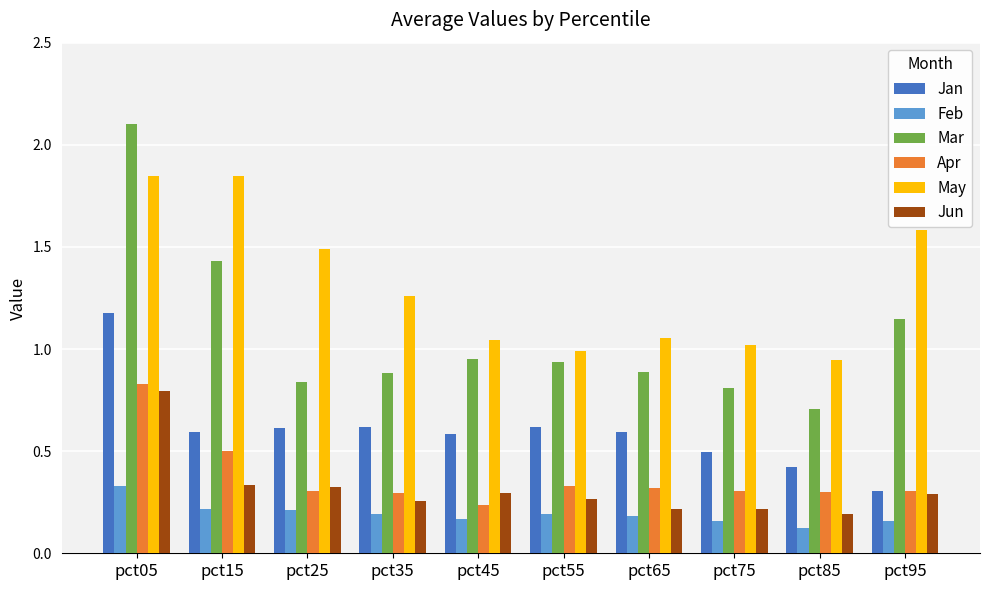

Between pct35 and pct75, which series saw the biggest shift?

May